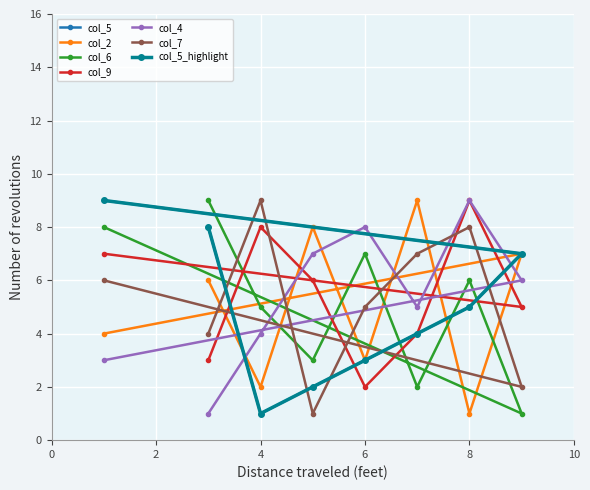

At which category does col_6 reach its first local peak?

6